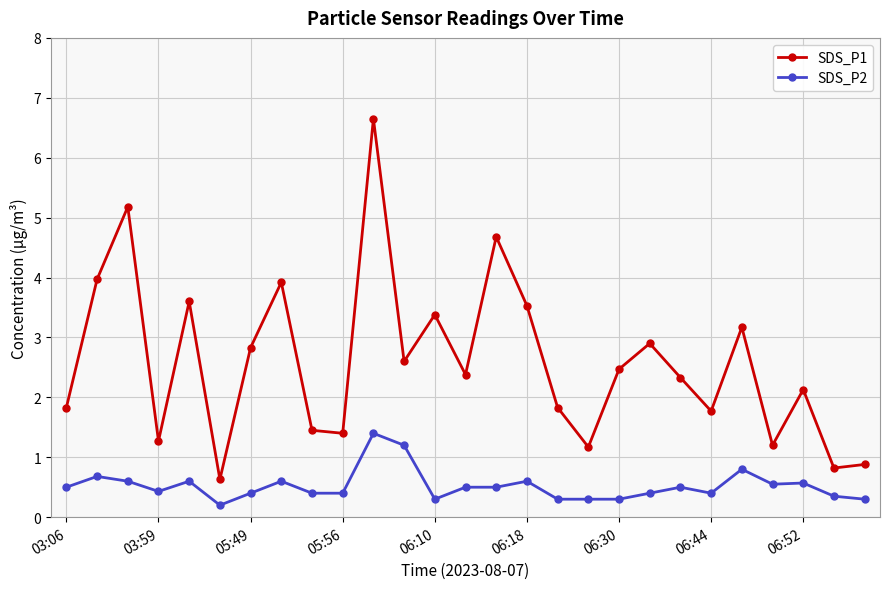

Which series has the largest range (max minus min)?

SDS_P1